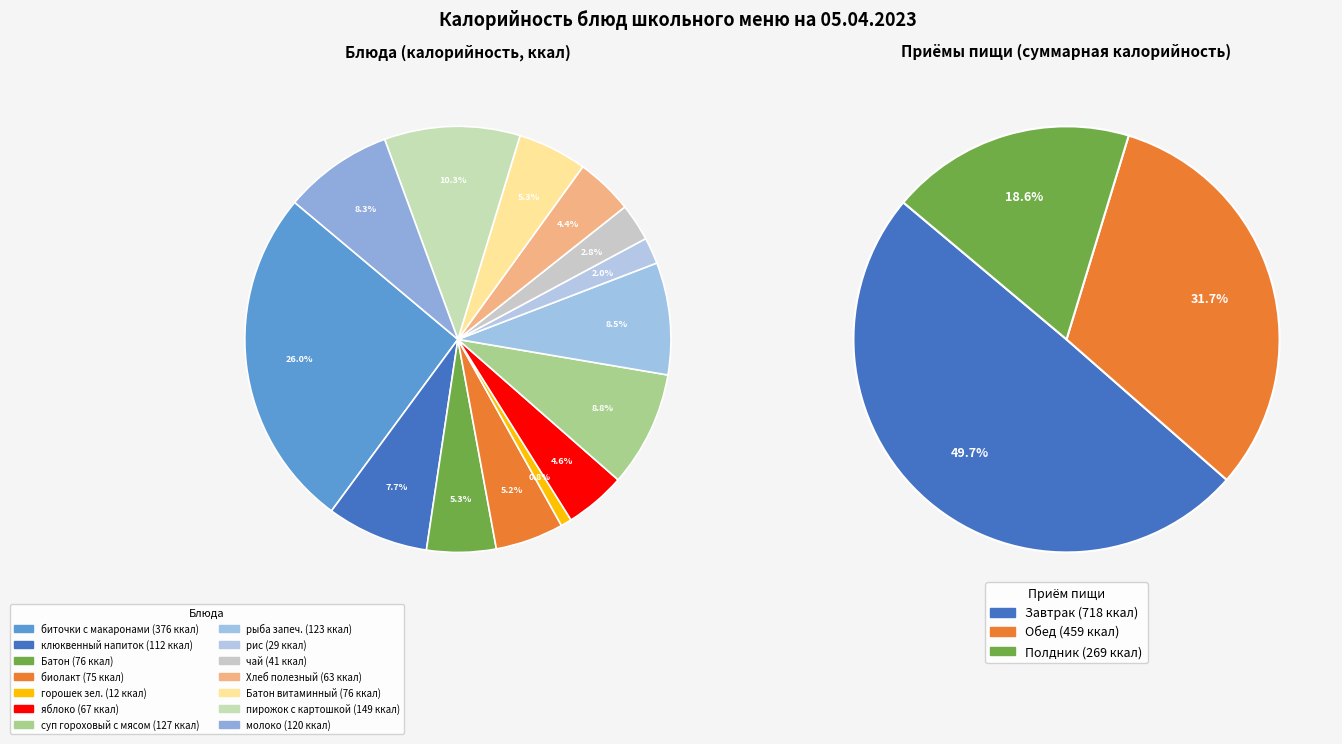

What percentage is the рыба запеч. slice, to the nearest percent?

9%